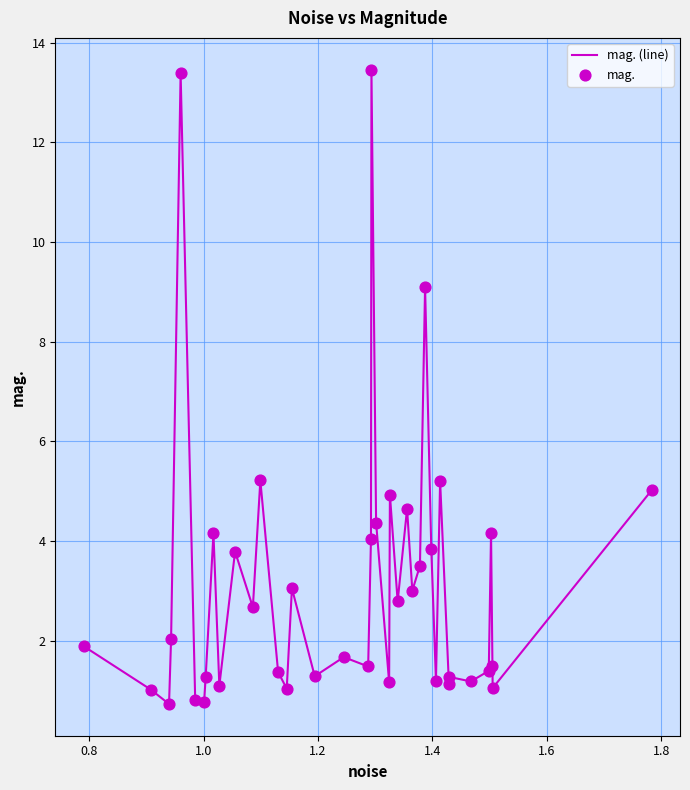

What is the maximum value shown in the chart?

13.5